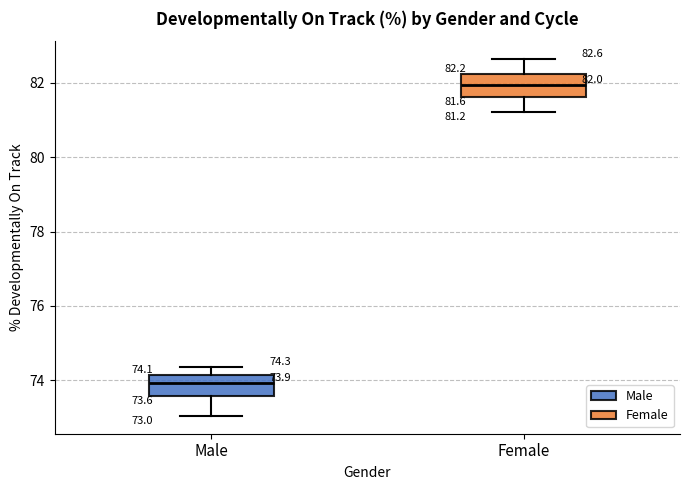

Which box's median line is the highest?

Female